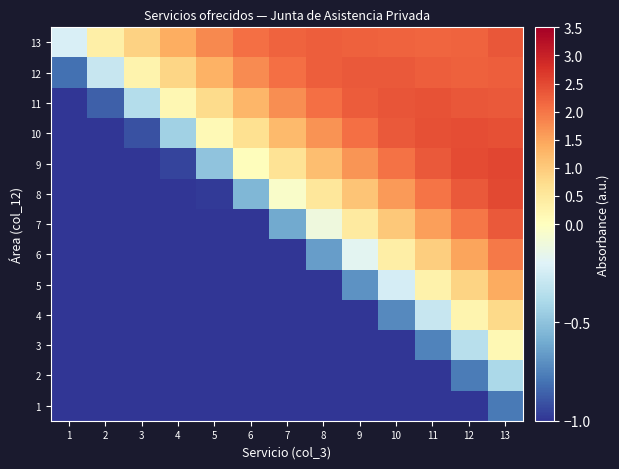

Reading left to right, list all the values displayed in this chart.

1: 1=-3.1	2=-2.5	3=-2.0	4=-1.6	5=-1.3	6=-1.1	7=-1.0	8=-1.0	9=-1.1	10=-1.1	11=-1.1	12=-1.0	13=-0.8
2: 1=-2.5	2=-2.0	3=-1.6	4=-1.3	5=-1.1	6=-1.1	7=-1.1	8=-1.2	9=-1.2	10=-1.2	11=-1.0	12=-0.8	13=-0.4
3: 1=-1.9	2=-1.6	3=-1.3	4=-1.2	5=-1.2	6=-1.2	7=-1.2	8=-1.3	9=-1.2	10=-1.0	11=-0.7	12=-0.3	13=0.2
4: 1=-1.6	2=-1.3	3=-1.2	4=-1.2	5=-1.3	6=-1.3	7=-1.3	8=-1.2	9=-1.0	10=-0.7	11=-0.3	12=0.2	13=0.8
5: 1=-1.4	2=-1.3	3=-1.3	4=-1.3	5=-1.4	6=-1.4	7=-1.3	8=-1.0	9=-0.7	10=-0.2	11=0.3	12=0.9	13=1.4
6: 1=-1.4	2=-1.4	3=-1.4	4=-1.4	5=-1.4	6=-1.3	7=-1.0	8=-0.6	9=-0.2	10=0.4	11=0.9	12=1.5	13=1.9
7: 1=-1.4	2=-1.5	3=-1.5	4=-1.5	5=-1.3	6=-1.0	7=-0.6	8=-0.1	9=0.4	10=1.0	11=1.5	12=2.0	13=2.3
8: 1=-1.6	2=-1.6	3=-1.5	4=-1.3	5=-1.0	6=-0.6	7=-0.0	8=0.5	9=1.1	10=1.6	11=2.0	12=2.3	13=2.5
9: 1=-1.6	2=-1.5	3=-1.3	4=-0.9	5=-0.5	6=0.0	7=0.6	8=1.2	9=1.6	10=2.0	11=2.3	12=2.5	13=2.5
10: 1=-1.5	2=-1.3	3=-0.9	4=-0.4	5=0.1	6=0.7	7=1.2	8=1.7	9=2.1	10=2.3	11=2.4	12=2.5	13=2.4
11: 1=-1.3	2=-0.9	3=-0.4	4=0.2	5=0.8	6=1.3	7=1.7	8=2.1	9=2.3	10=2.4	11=2.4	12=2.3	13=2.3
12: 1=-0.8	2=-0.3	3=0.3	4=0.8	5=1.3	6=1.8	7=2.1	8=2.2	9=2.3	10=2.3	11=2.3	12=2.2	13=2.2
13: 1=-0.2	2=0.3	3=0.9	4=1.4	5=1.8	6=2.1	7=2.2	8=2.3	9=2.2	10=2.2	11=2.2	12=2.2	13=2.3